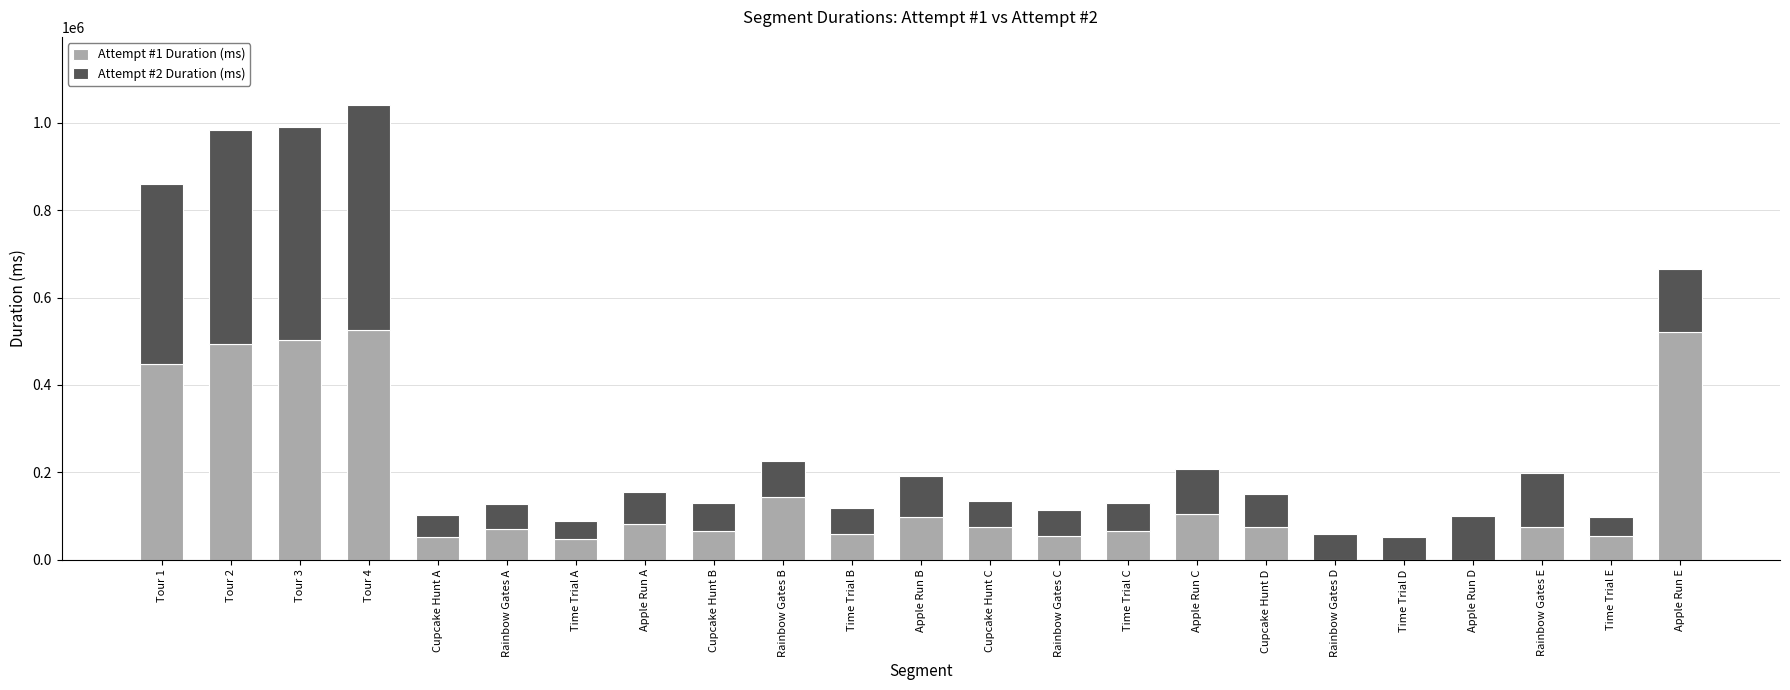

Is it true that Attempt #1 Duration (ms) equals 133531 at Cupcake Hunt D?

False